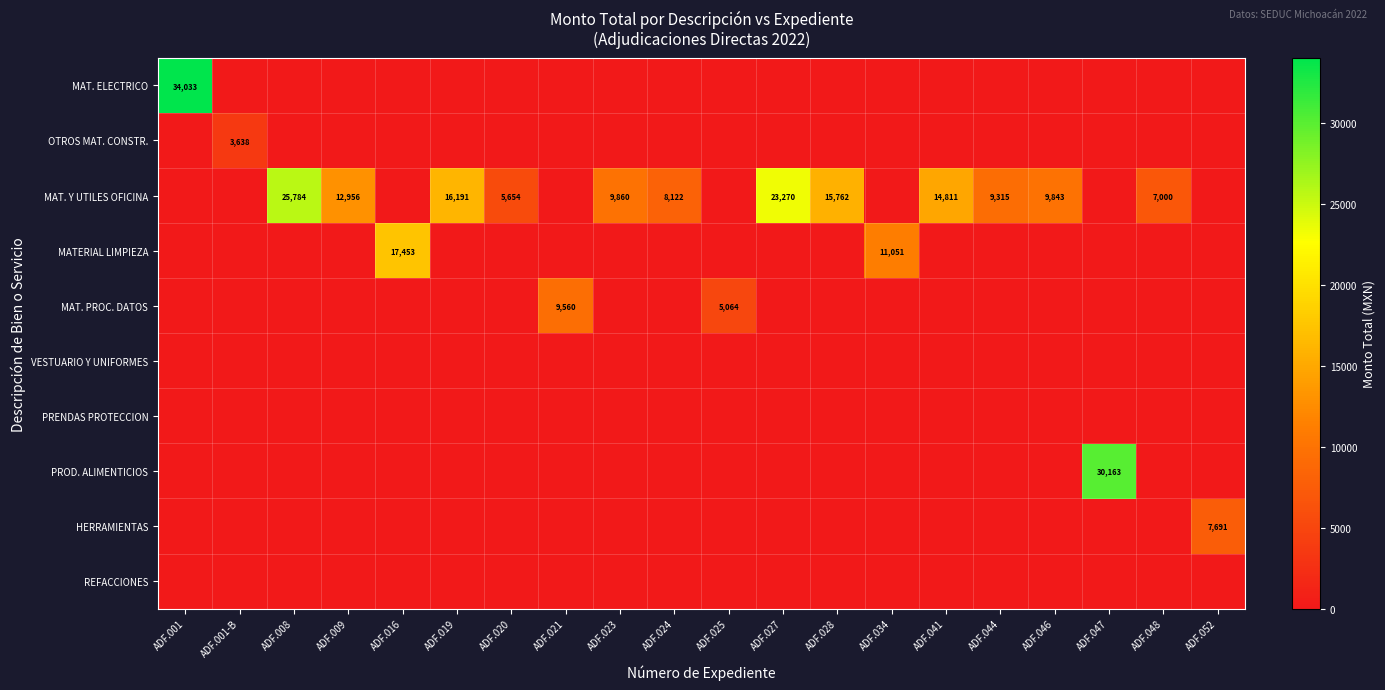

Which label corresponds to the largest value in the chart?

ADF.001